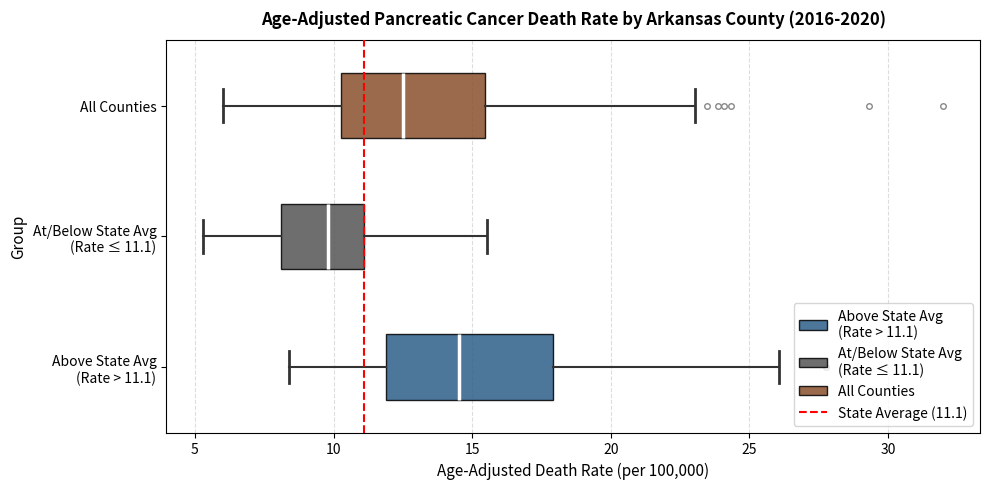

Comparing the boxes themselves (not the whiskers), which one is the widest?

Above State Avg (Rate > 11.1)